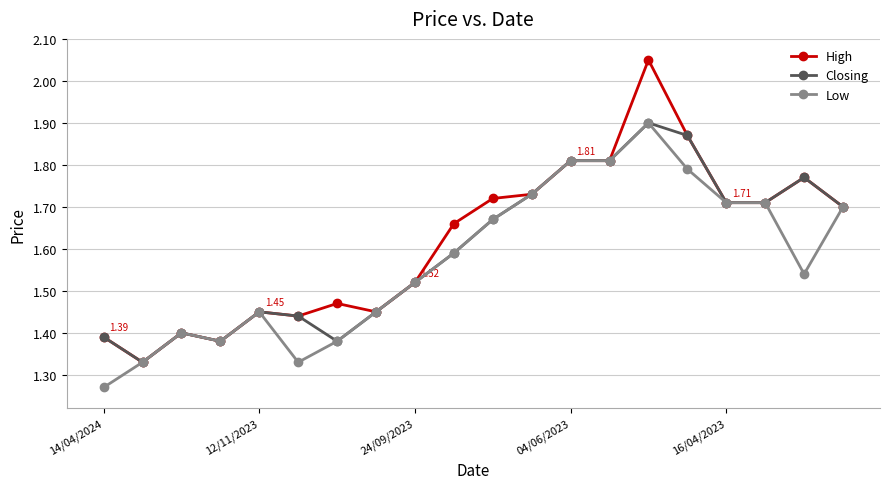

At how many categories does at least one series exceed 1?

20